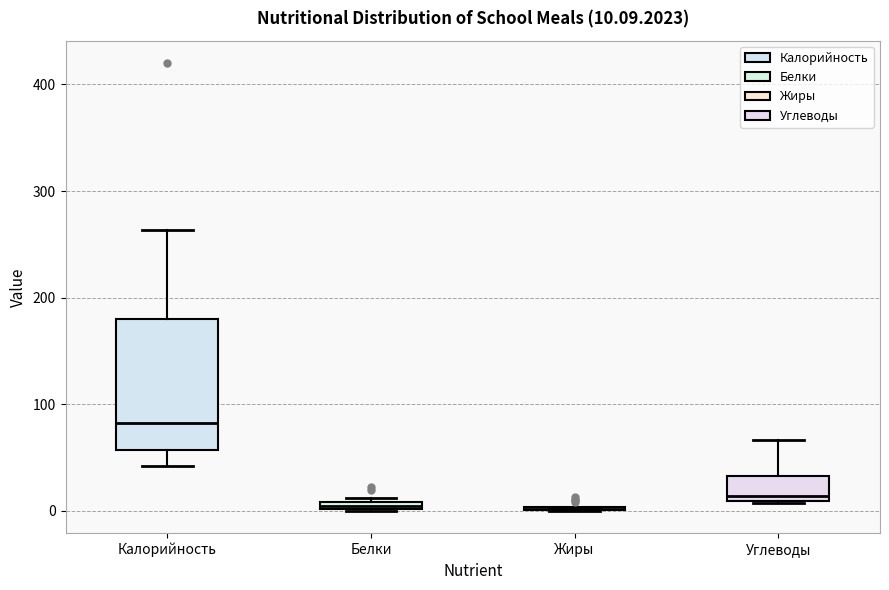

Comparing the boxes themselves (not the whiskers), which one is the tallest?

Калорийность